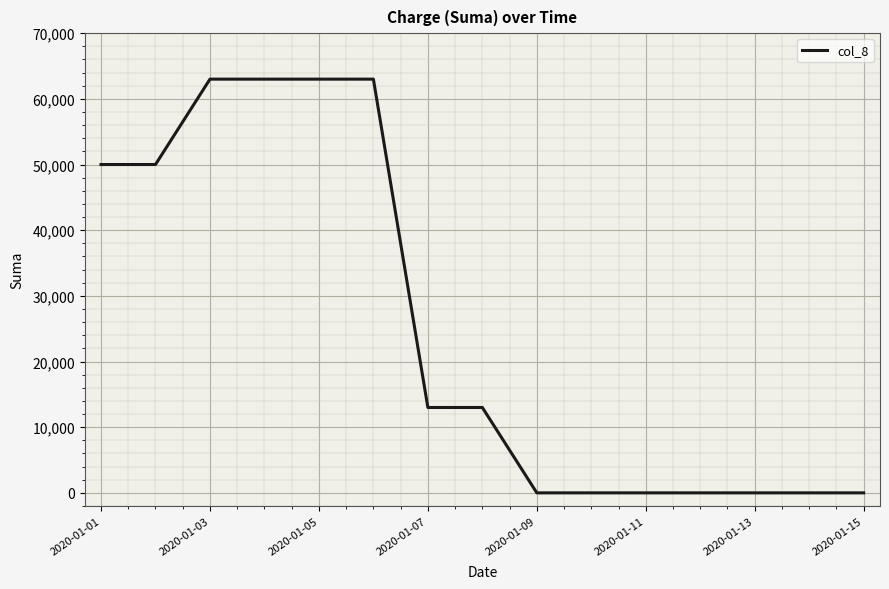

What is the sum of all values?

378000